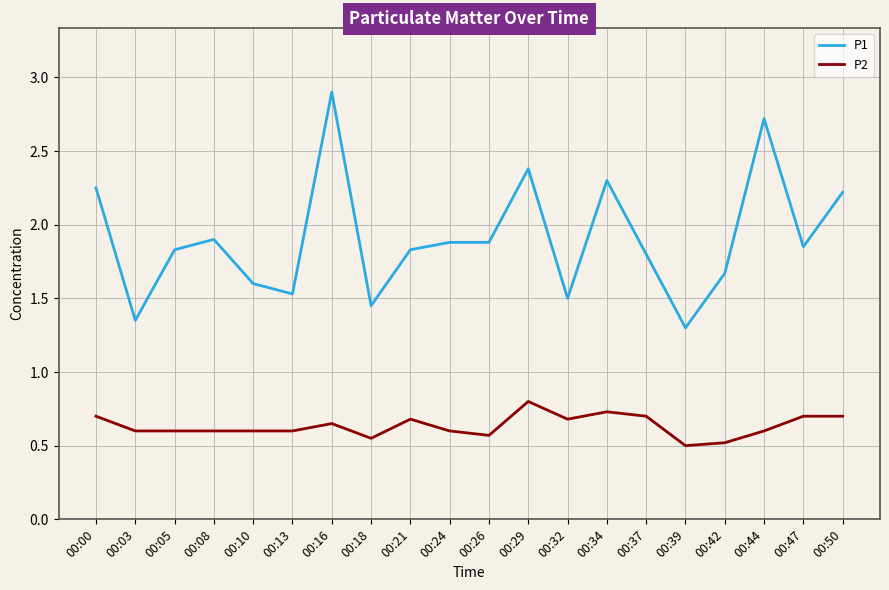

True or false: P1 and P2 cross at least once.

False